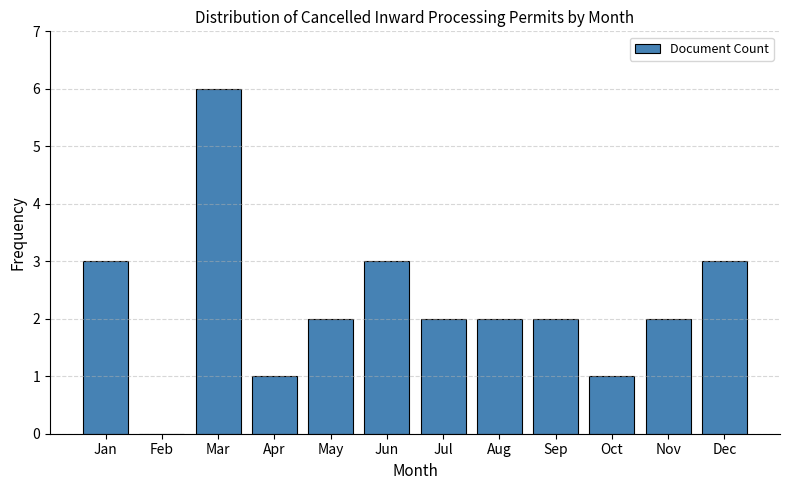

Reading left to right, extract all data points from this chart.

Jan=3	Feb=0	Mar=6	Apr=1	May=2	Jun=3	Jul=2	Aug=2	Sep=2	Oct=1	Nov=2	Dec=3